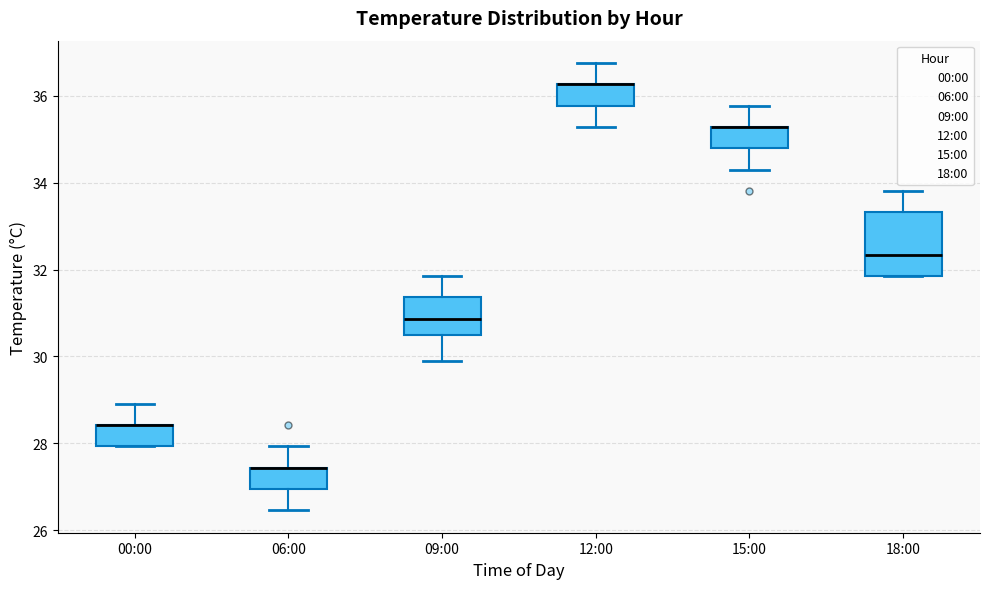

Where is the lower edge of the box for 18:00 on the y-axis? The values are not printed on the chart, so give them approximately, as read against the axis.

31.8